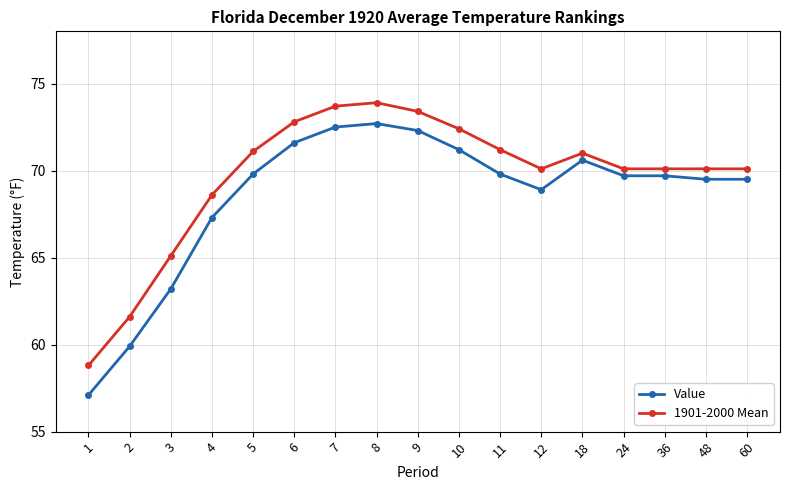

Reading left to right, transcribe all the data shown in this chart.

Value: 1=57.1	2=59.9	3=63.2	4=67.3	5=69.8	6=71.6	7=72.5	8=72.7	9=72.3	10=71.2	11=69.8	12=68.9	18=70.6	24=69.7	36=69.7	48=69.5	60=69.5
1901-2000 Mean: 1=58.8	2=61.6	3=65.1	4=68.6	5=71.1	6=72.8	7=73.7	8=73.9	9=73.4	10=72.4	11=71.2	12=70.1	18=71.0	24=70.1	36=70.1	48=70.1	60=70.1